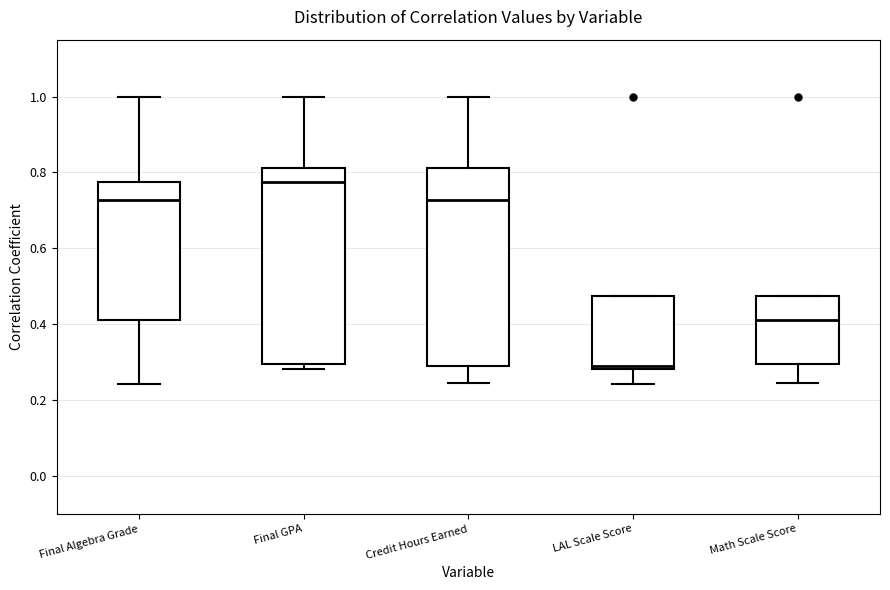

Where is the upper edge of the box for Final Algebra Grade on the y-axis? The values are not printed on the chart, so give them approximately, as read against the axis.

0.78